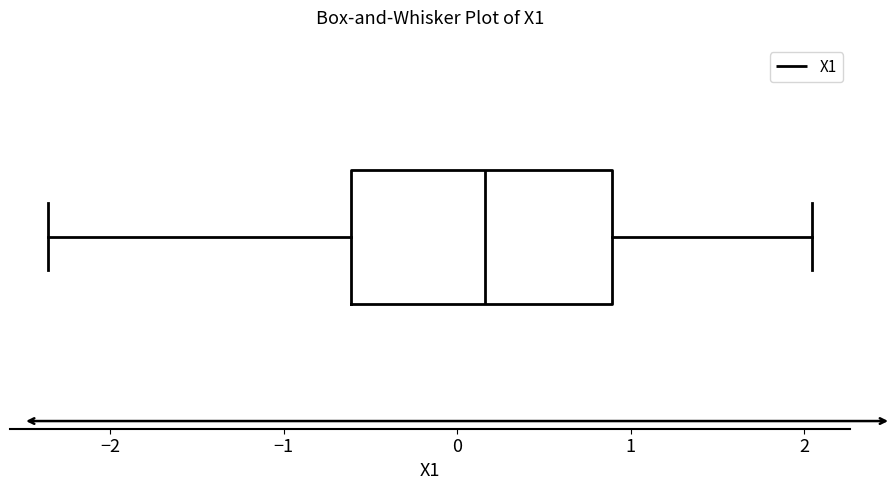

Transcribe this box plot: give where the median line is, the range the box spans, and where the two whiskers end, as read against the x-axis. The values are not printed on the chart, so give them approximately, as read against the axis.

median 0.2, box -0.6 to 0.9, whiskers -2.4 to 2.0